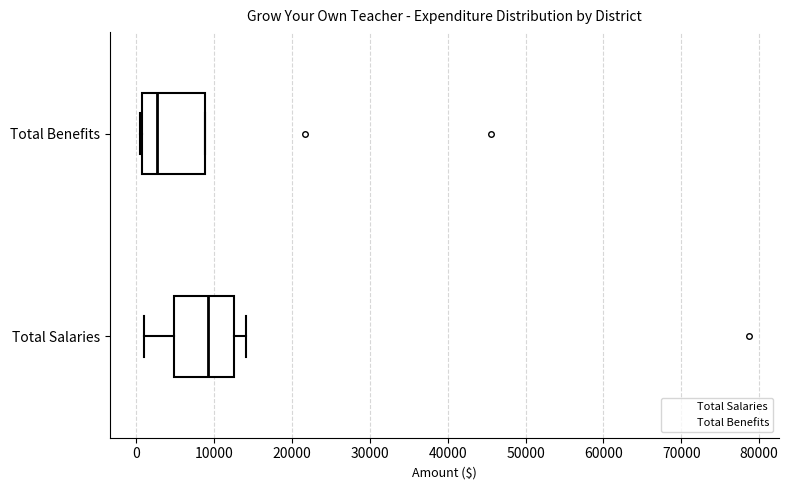

Reading bottom to top, transcribe this box plot: for each box, give where its median line is, the range the box spans, and where its two whiskers end, as read against the x-axis. The values are not printed on the chart, so give them approximately, as read against the axis.

Total Salaries: median 9000, box 5000 to 12000, whiskers 1000 to 14000
Total Benefits: median 3000, box 1000 to 9000, whiskers 0 to 9000